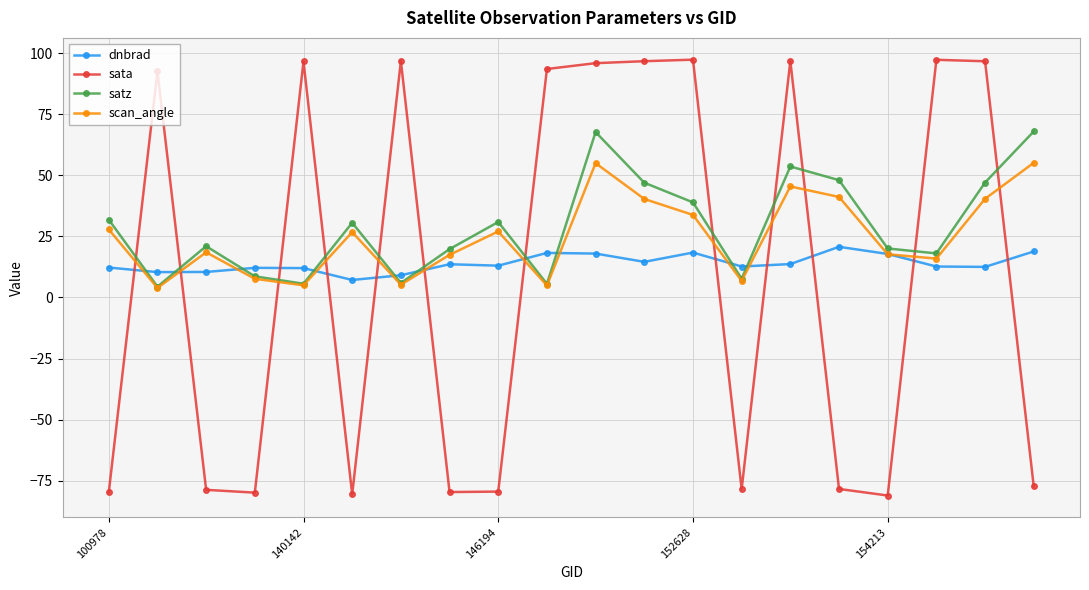

Which series has the widest spread of values?

sata